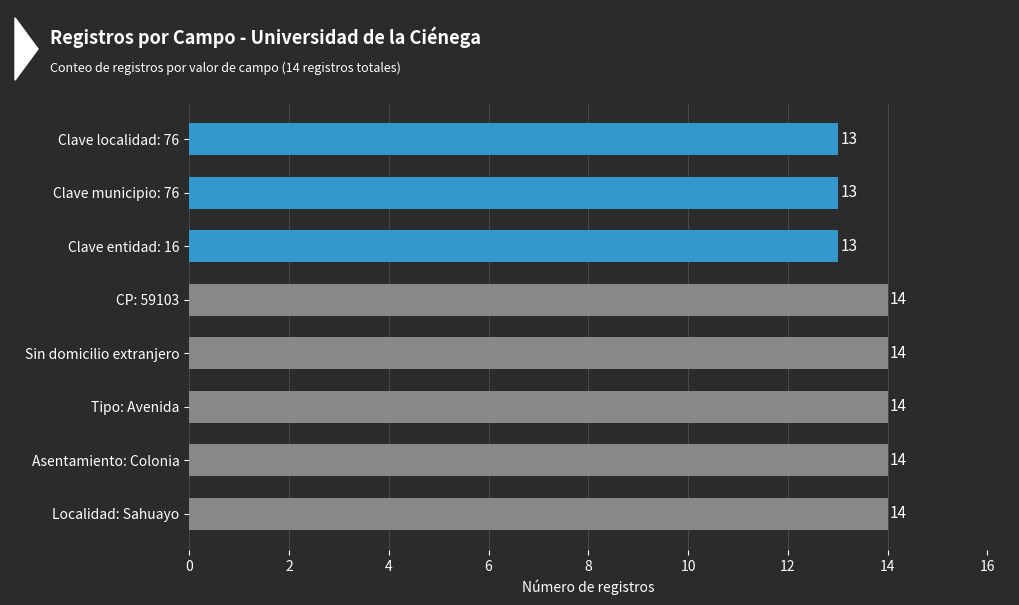

Count the number of data series in this chart.

1